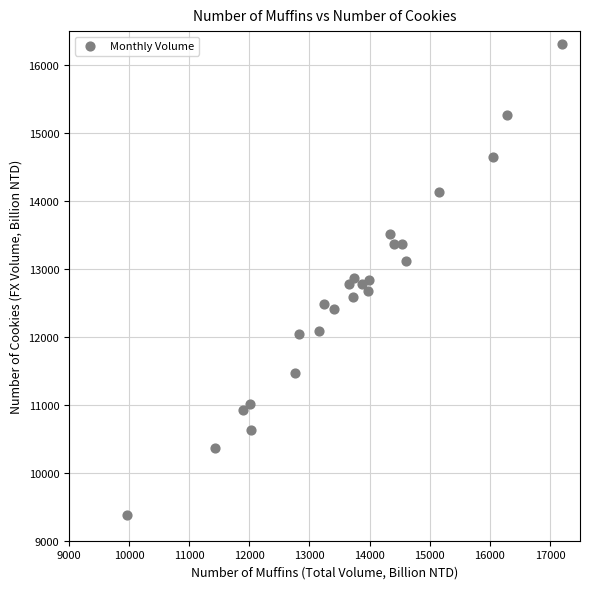

What is the range of X values (max minus min)?

7248.4